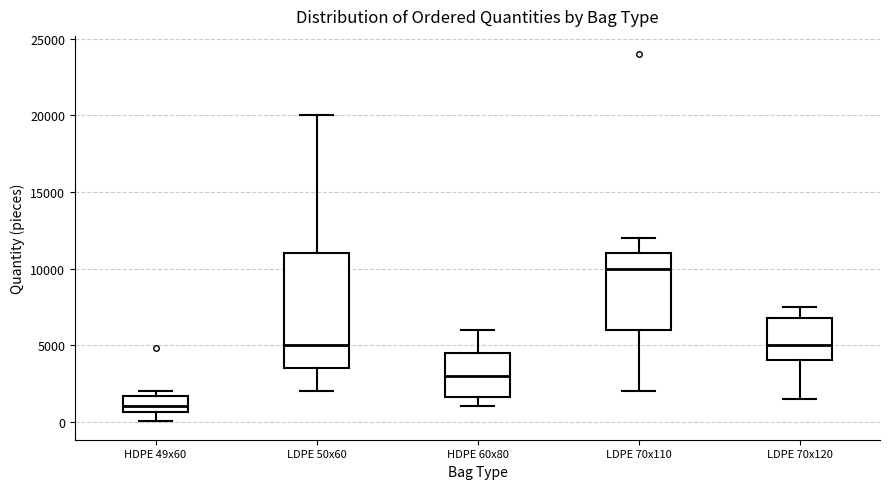

Comparing the boxes themselves (not the whiskers), which one is the tallest?

LDPE 50x60